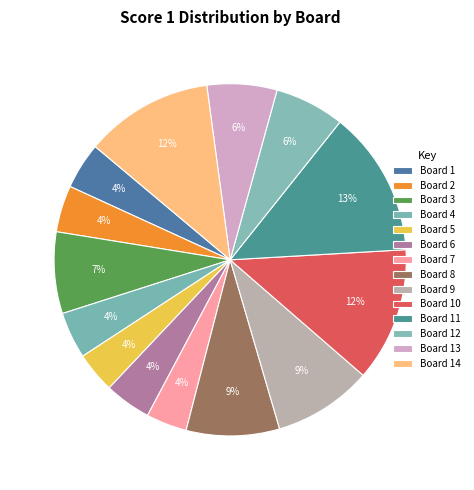

Count the number of slices in the pie.

14